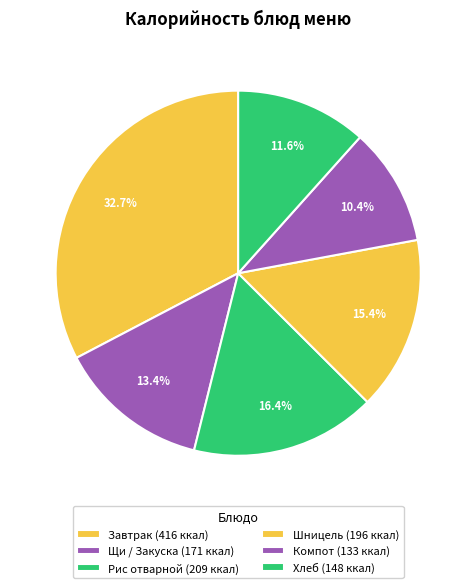

How many slices are in this pie chart?

6